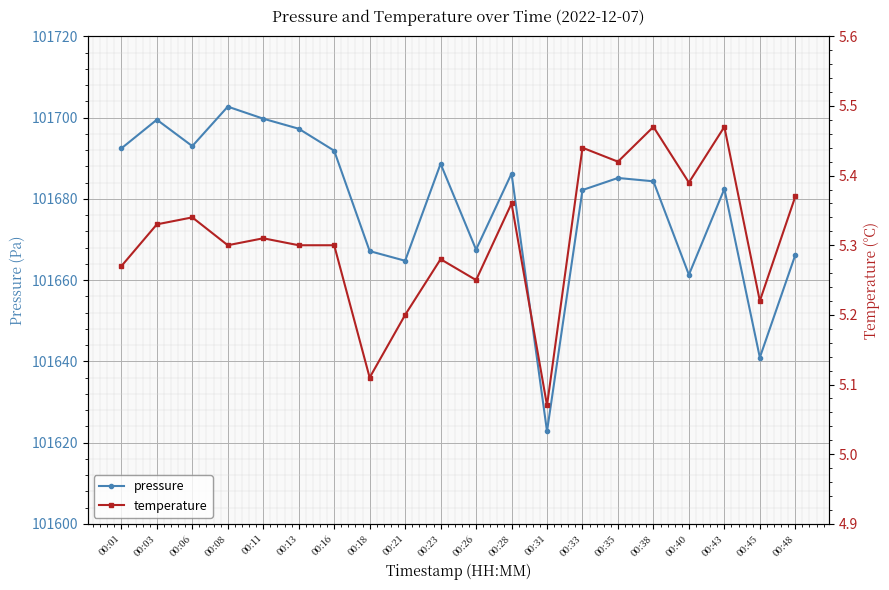

Which series changed the most between 00:06 and 00:28?

pressure